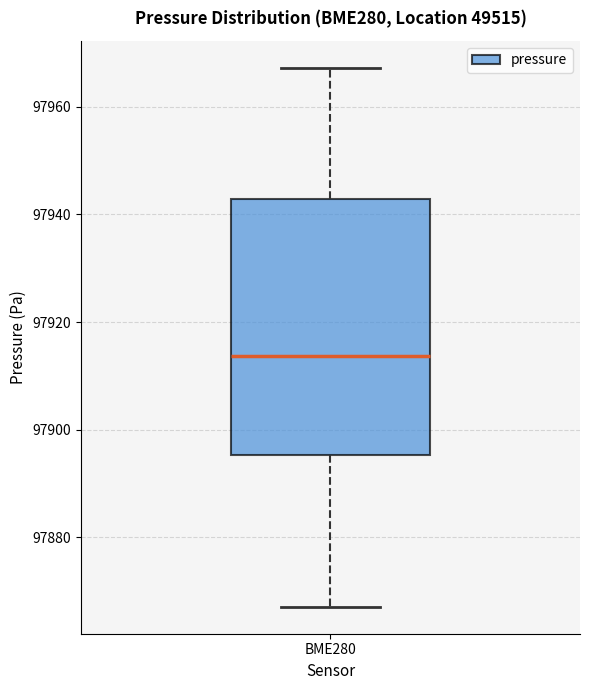

Transcribe this box plot: give where the median line is, the range the box spans, and where the two whiskers end, as read against the y-axis. The values are not printed on the chart, so give them approximately, as read against the axis.

median 97914, box 97896 to 97942, whiskers 97868 to 97968